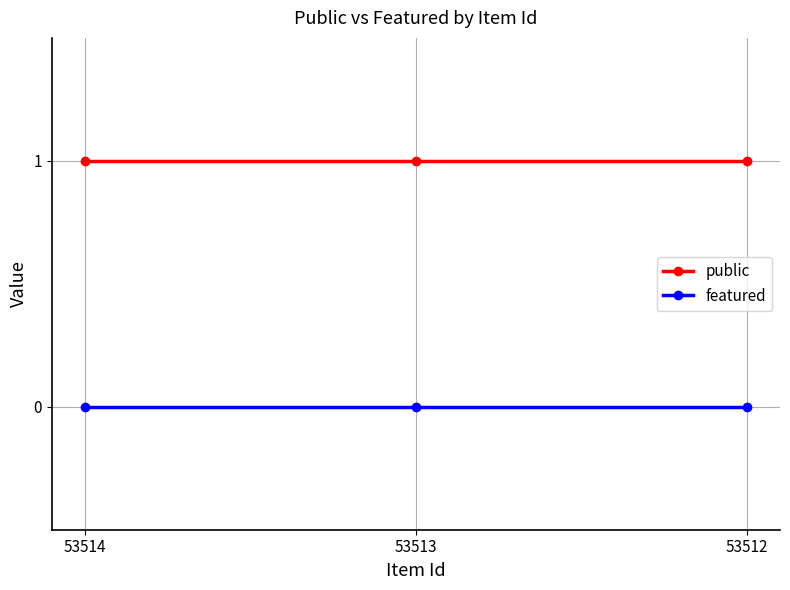

What is the value of the public point at the 1st from the left?

1